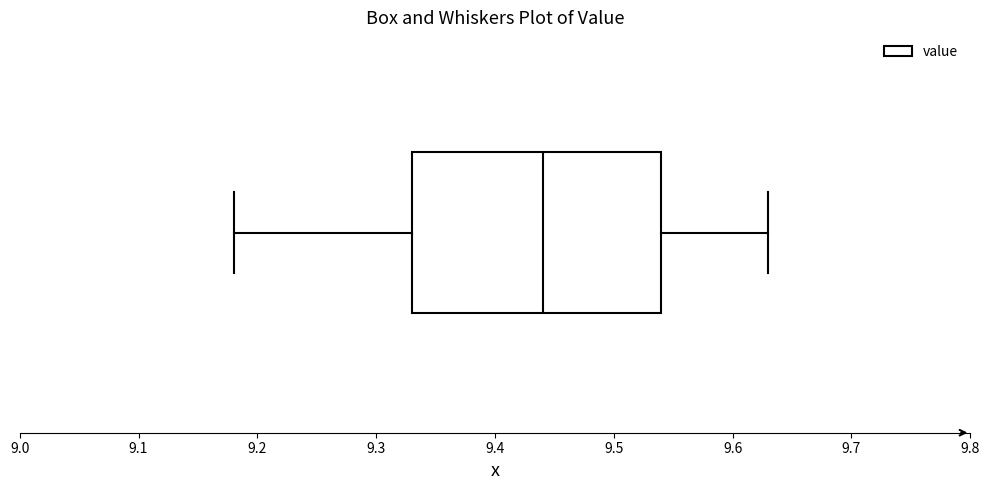

Read this box plot against the x-axis: the position of the median line, the range covered by the box, and the ends of both whiskers. The values are not printed on the chart, so give them approximately, as read against the axis.

median 9.44, box 9.33 to 9.54, whiskers 9.18 to 9.63